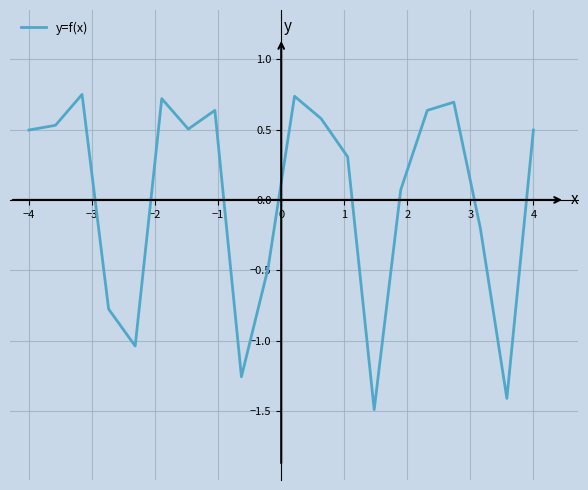

What is the smallest value displayed?

-1.5